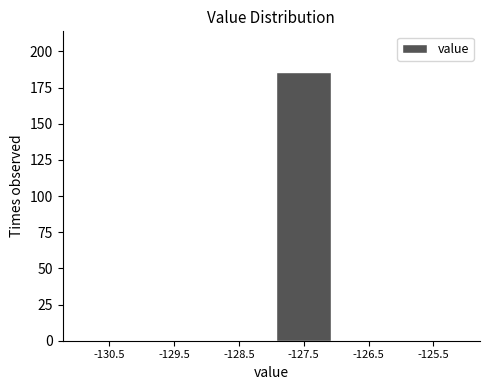

What is the height of the bar covering -128 to -127 on the x-axis? The values are not printed on the chart, so give them approximately, as read against the axis.

185